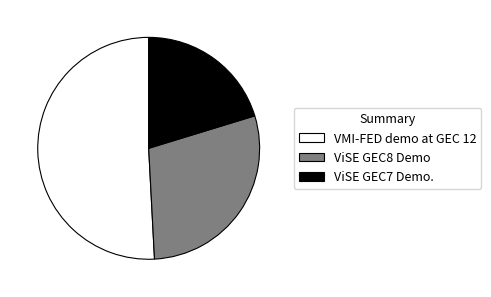

Which category has the smallest portion of the pie?

ViSE GEC7 Demo.